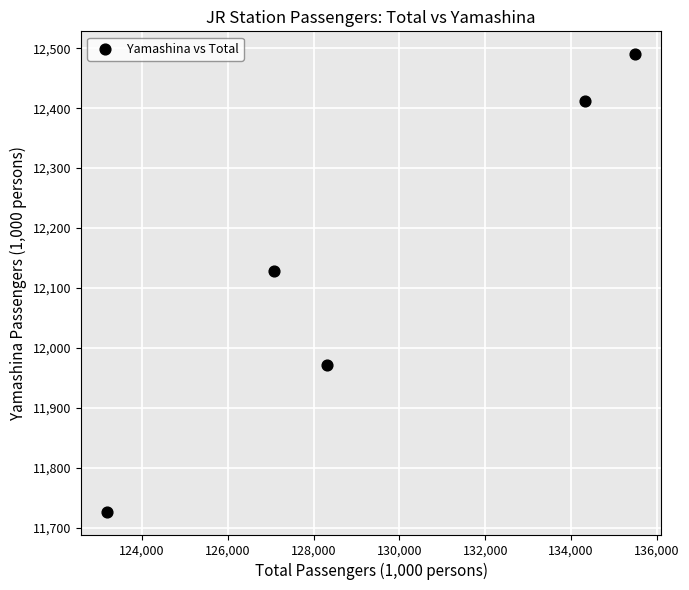

What Y value in the scatter plot is closest to 12108?

12128.0